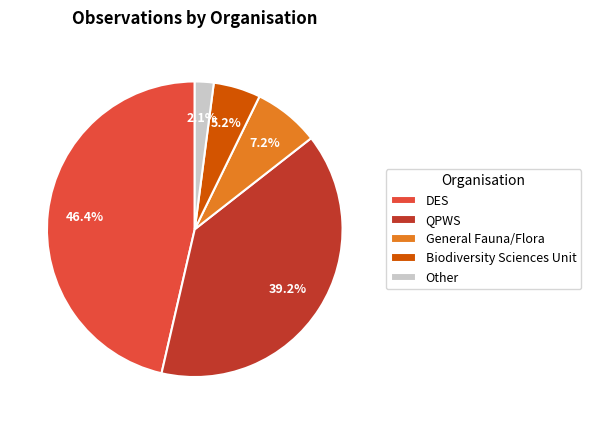

How many segments does this pie chart have?

5